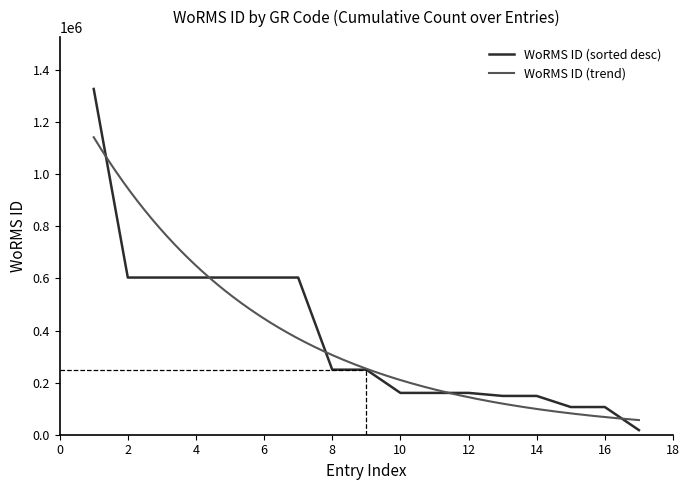

What is the maximum value for WoRMS ID (sorted desc)?

1327365